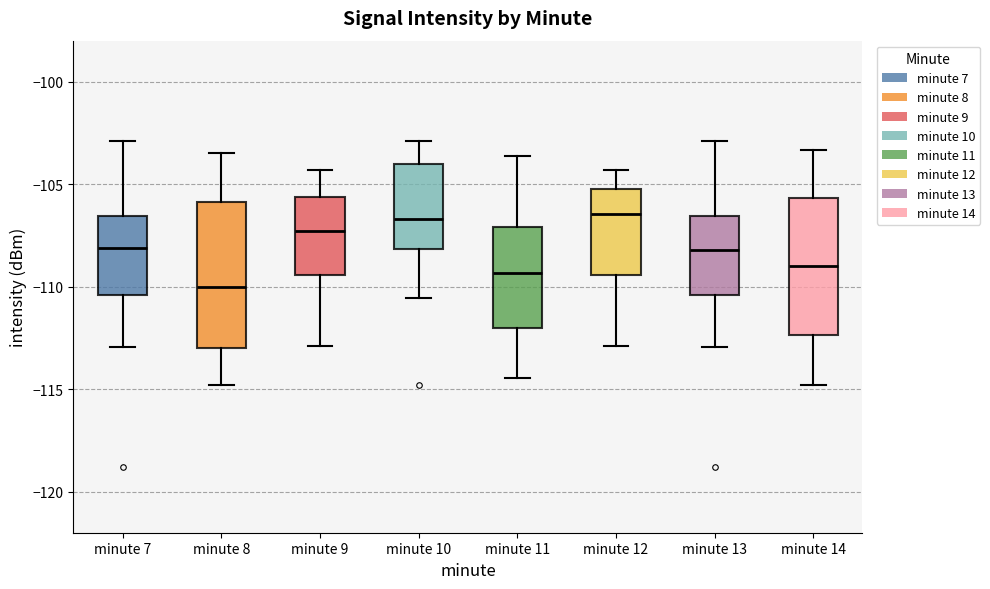

Reading left to right, transcribe this box plot: for each box, give where its median line is, the range the box spans, and where its two whiskers end, as read against the y-axis. The values are not printed on the chart, so give them approximately, as read against the axis.

minute 7: median -108.0, box -110.5 to -106.5, whiskers -113.0 to -103.0
minute 8: median -110.0, box -113.0 to -106.0, whiskers -115.0 to -103.5
minute 9: median -107.5, box -109.5 to -105.5, whiskers -113.0 to -104.5
minute 10: median -106.5, box -108.0 to -104.0, whiskers -110.5 to -103.0
minute 11: median -109.5, box -112.0 to -107.0, whiskers -114.5 to -103.5
minute 12: median -106.5, box -109.5 to -105.0, whiskers -113.0 to -104.5
minute 13: median -108.0, box -110.5 to -106.5, whiskers -113.0 to -103.0
minute 14: median -109.0, box -112.5 to -105.5, whiskers -115.0 to -103.5